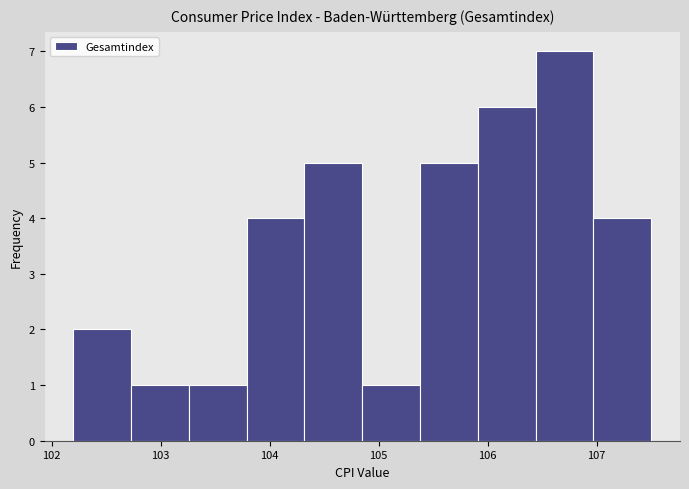

How tall is the bar that spans 102.73 to 103.26 on the x-axis? Neither the bar edges nor the heights are printed on the chart, so give them approximately, as read against the axes.

1